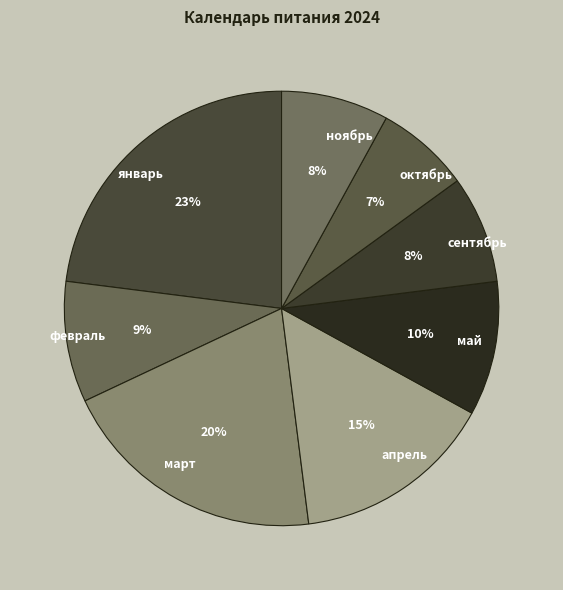

Which slice is the largest?

январь